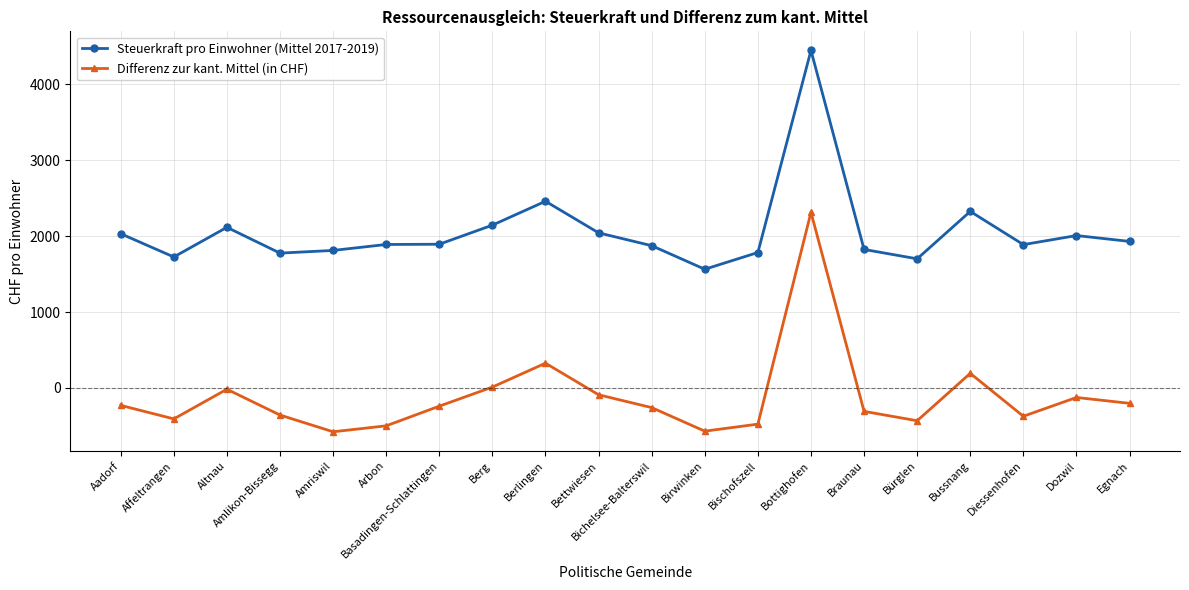

What is the total value across all series at Bürglen?

1268.8